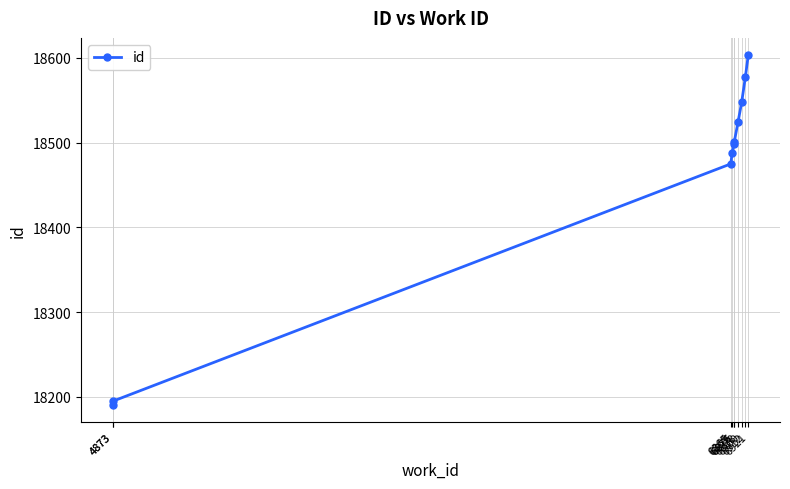

What is the value of the 2nd point from the left?

18191